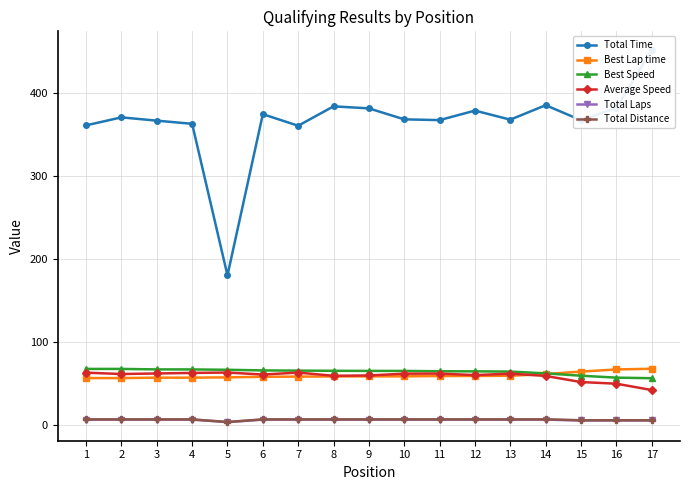

Is the value of Average Speed at 12 greater than the value of Total Time at 2?

No